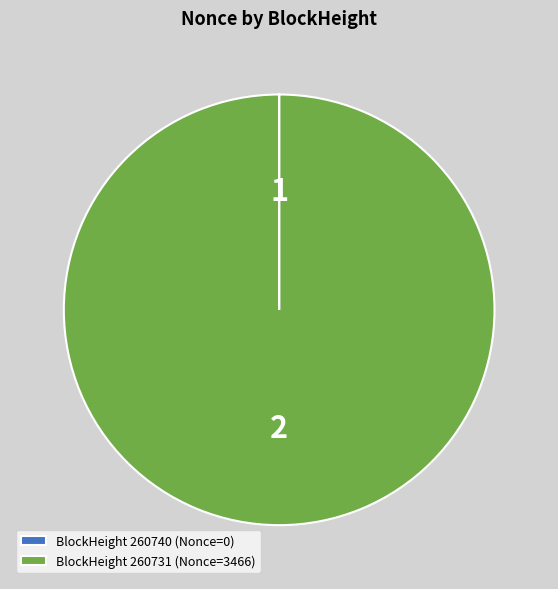

Is it true that BlockHeight 260731 (Nonce=3466) is 100% of the pie?

True